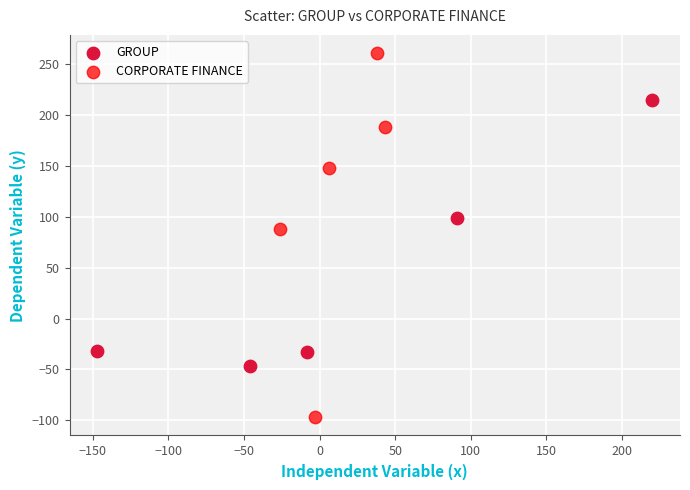

Which series contains the highest Y value?

CORPORATE FINANCE